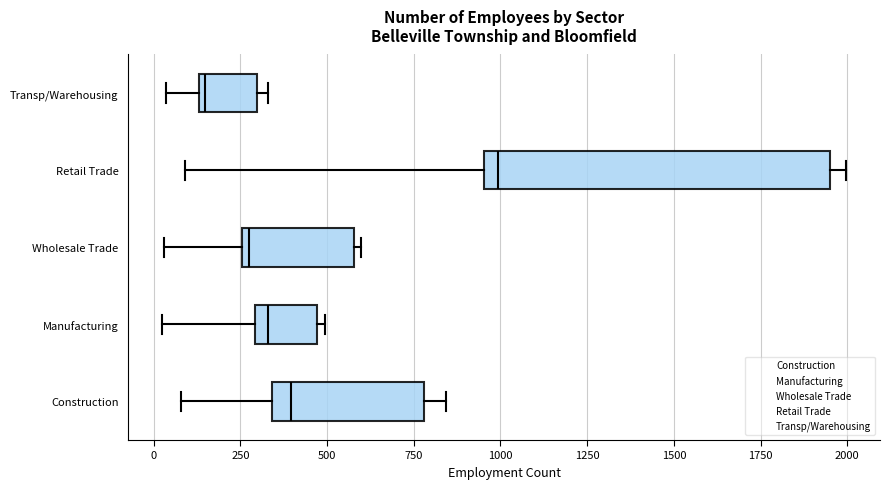

Reading bottom to top, read every box against the x-axis: the position of its median line, the range the box covers, and the ends of its whiskers. The values are not printed on the chart, so give them approximately, as read against the axis.

Construction: median 400, box 350 to 800, whiskers 100 to 850
Manufacturing: median 350, box 300 to 450, whiskers 50 to 500
Wholesale Trade: median 250 (just right of the box's left edge), box 250 to 600, whiskers 50 to 600 (just right of the box's right edge)
Retail Trade: median 1000, box 950 to 1950, whiskers 100 to 2000
Transp/Warehousing: median 150 (just right of the box's left edge), box 150 to 300, whiskers 50 to 350